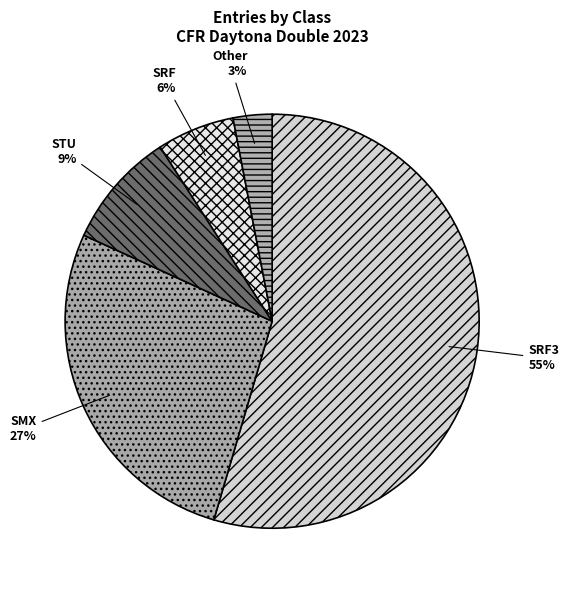

To the nearest percent, what portion does SRF3 represent?

55%